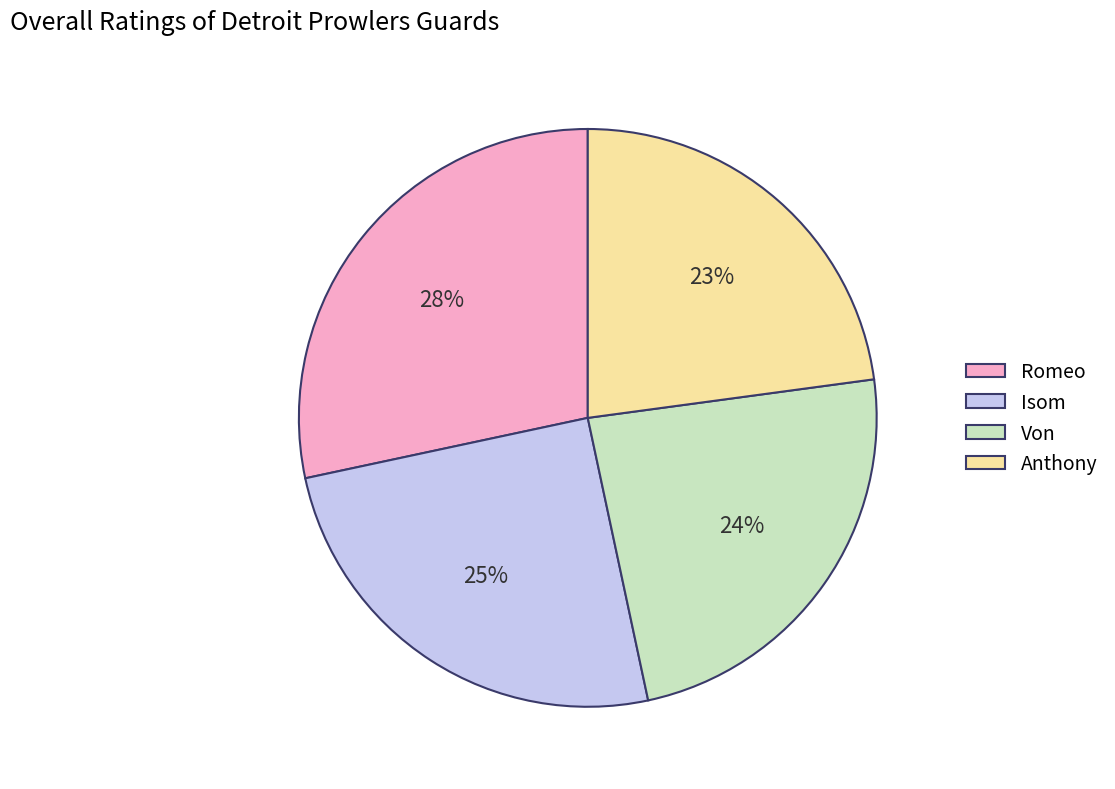

Between Romeo and Isom, which is larger?

Romeo